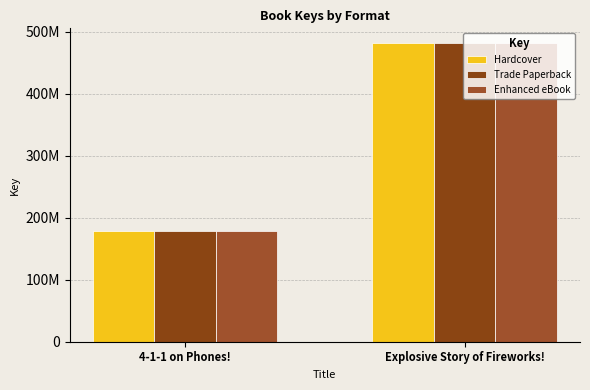

Does the chart contain any negative values?

No